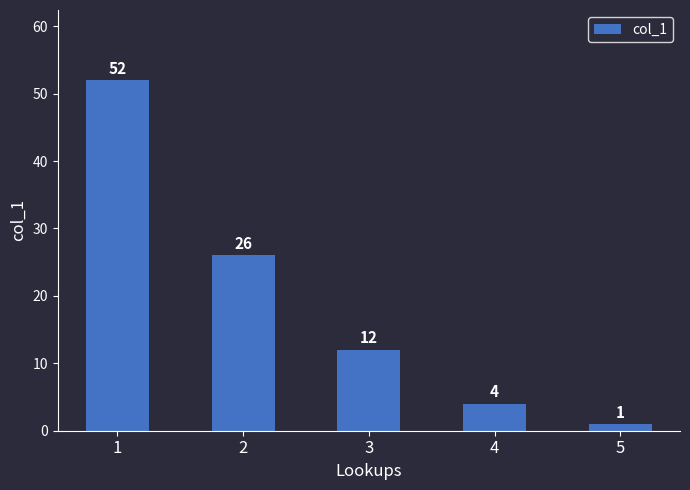

How many data points are less than 12?

2